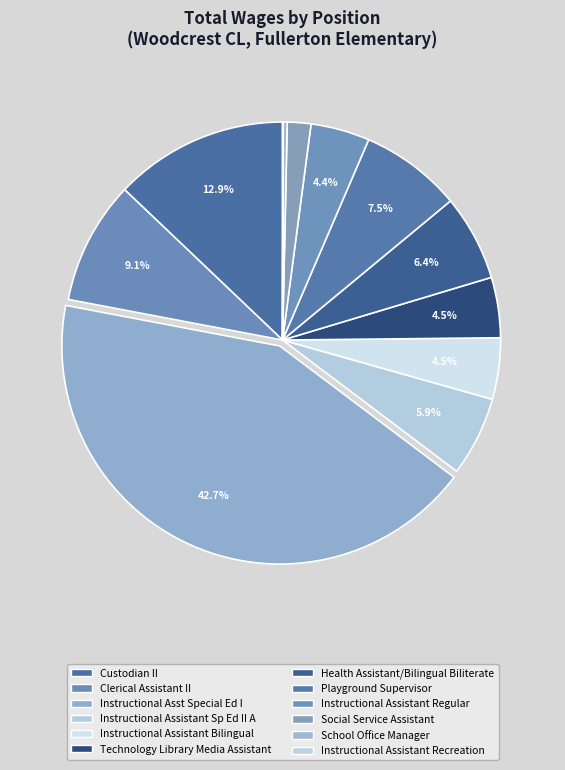

Does Custodian II account for over 50% of the chart?

No